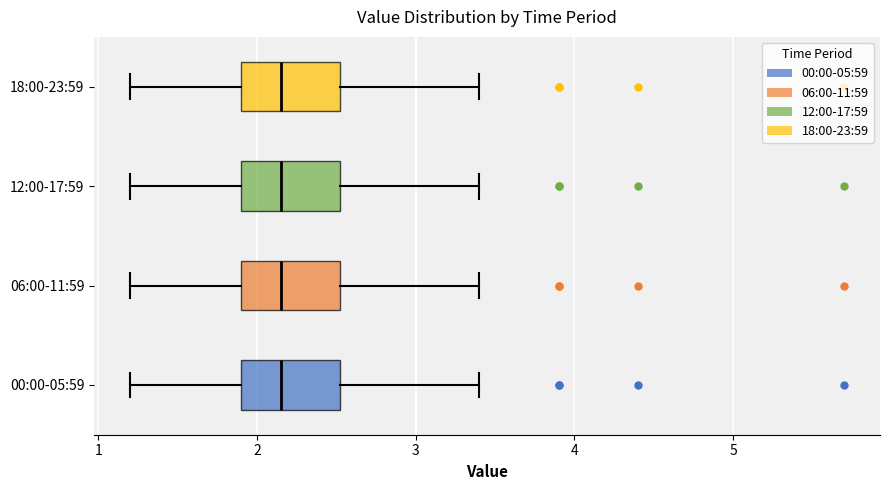

Reading bottom to top, read every box against the x-axis: the position of its median line, the range the box covers, and the ends of its whiskers. The values are not printed on the chart, so give them approximately, as read against the axis.

00:00-05:59: median 2.2, box 1.9 to 2.5, whiskers 1.2 to 3.4
06:00-11:59: median 2.2, box 1.9 to 2.5, whiskers 1.2 to 3.4
12:00-17:59: median 2.2, box 1.9 to 2.5, whiskers 1.2 to 3.4
18:00-23:59: median 2.2, box 1.9 to 2.5, whiskers 1.2 to 3.4